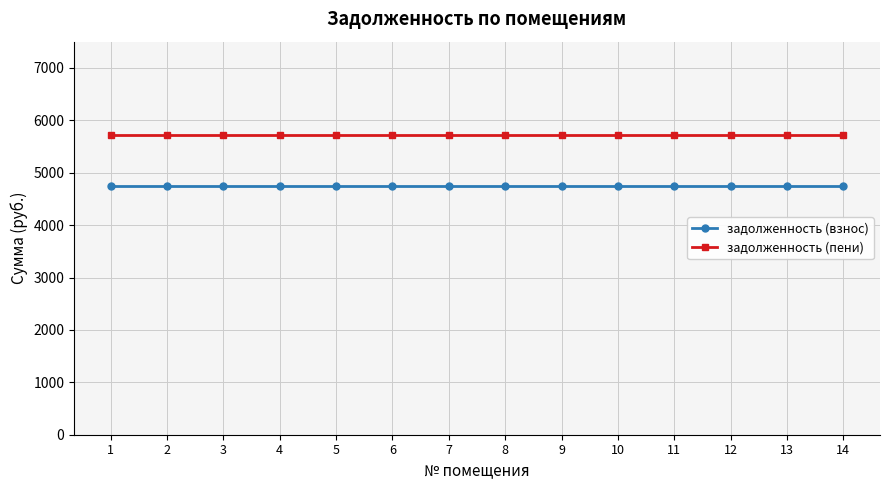

What is the difference between the highest and lowest values at 5?

975.0